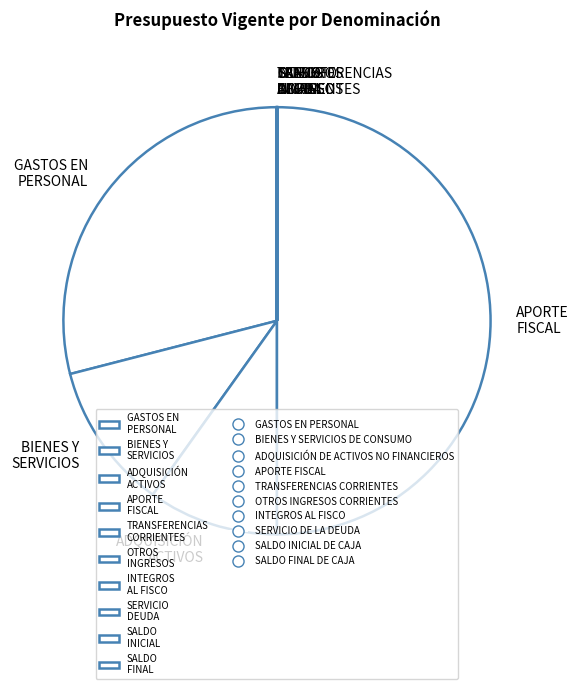

What is the ratio of the value at GASTOS EN PERSONAL to the value at BIENES Y SERVICIOS?

2.6